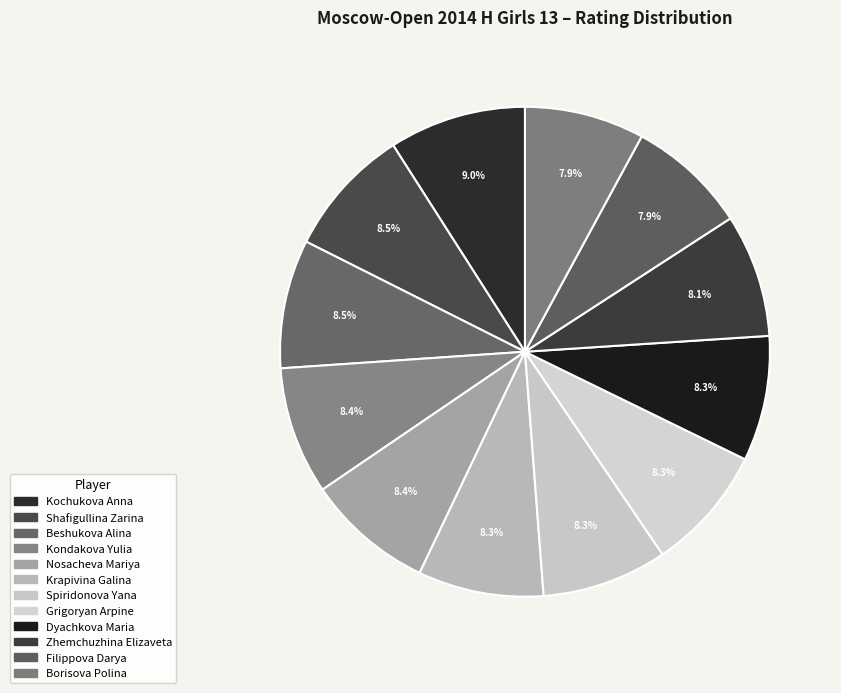

Combined, do Dyachkova Maria and Kondakova Yulia account for over 50%?

No